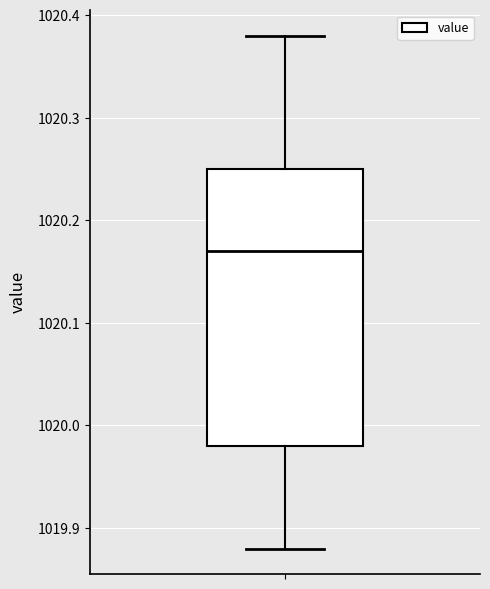

Transcribe this box plot: give where the median line is, the range the box spans, and where the two whiskers end, as read against the y-axis. The values are not printed on the chart, so give them approximately, as read against the axis.

median 1020.17, box 1019.98 to 1020.25, whiskers 1019.88 to 1020.38